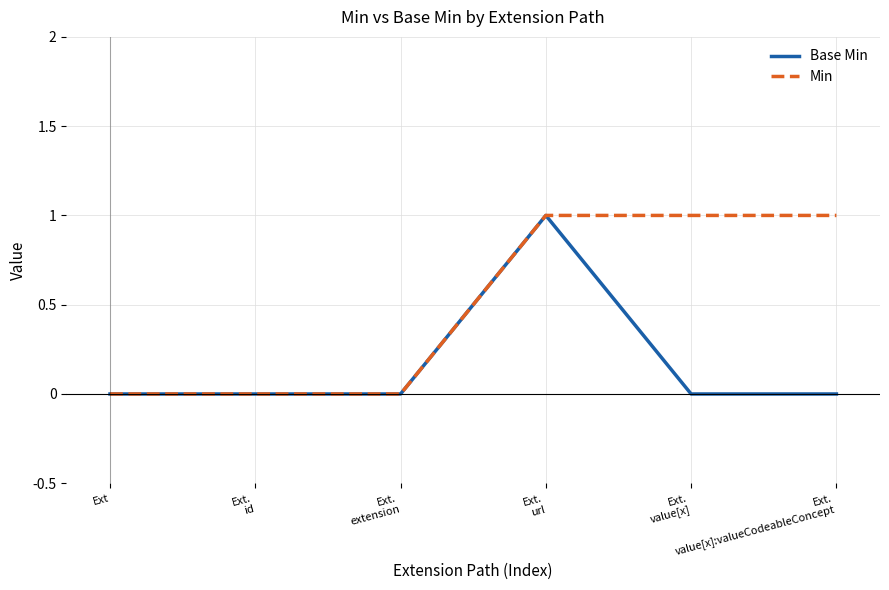

The value of Base Min at Ext.
value[x] is 1. True or false?

False